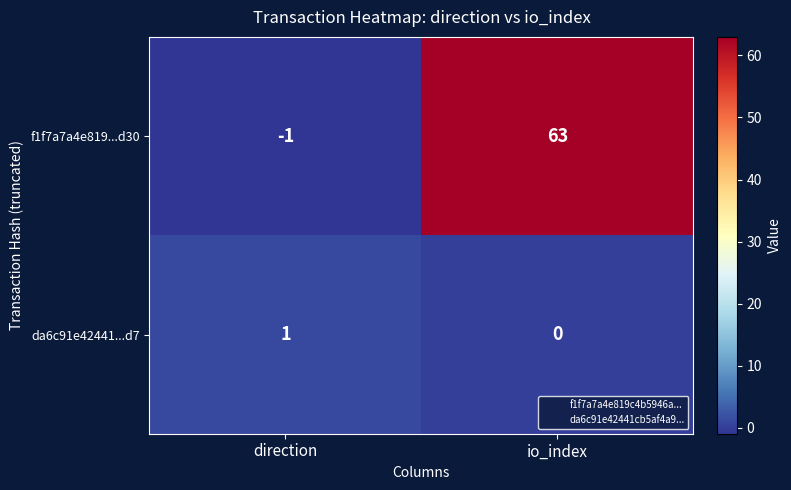

What is the sum of the f1f7a7a4e819...d30 values at io_index and direction?

62